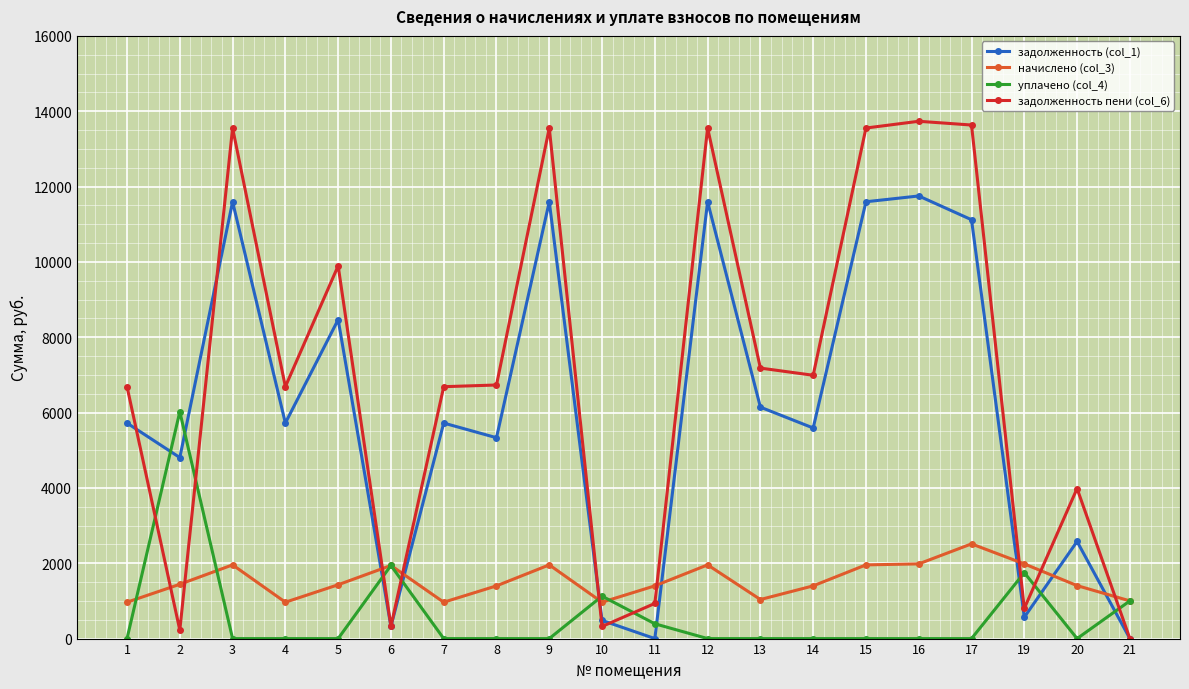

At 1, list the series in order from smallest to largest.

уплачено (col_4), начислено (col_3), задолженность (col_1), задолженность пени (col_6)